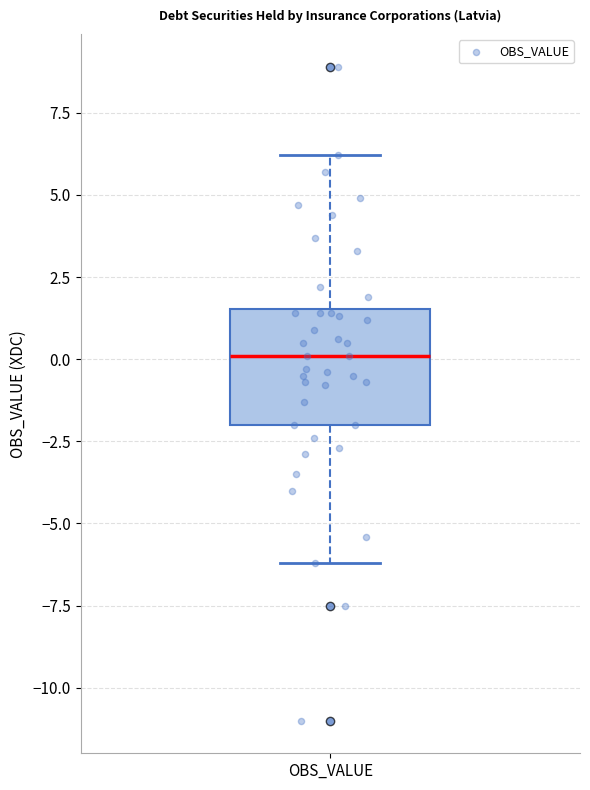

Where does the median line of the box for OBS_VALUE sit on the y-axis? The values are not printed on the chart, so give them approximately, as read against the axis.

0.0